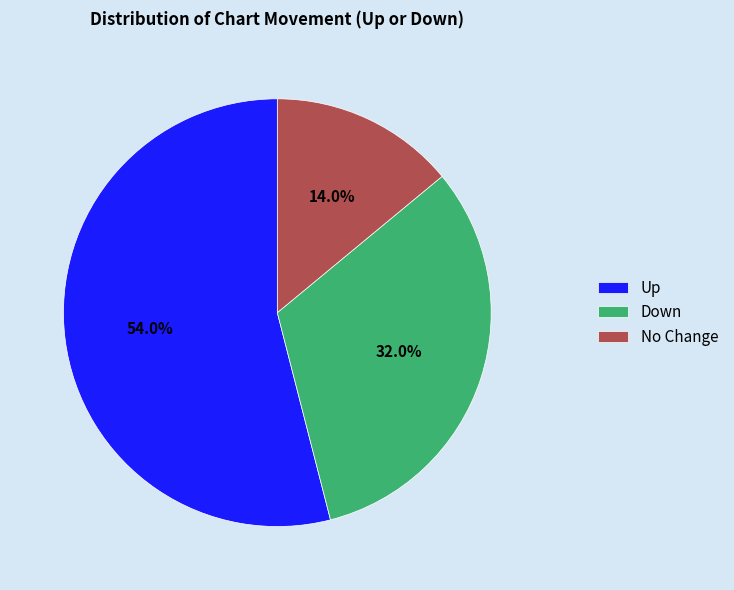

What is the smallest slice in the pie chart?

No Change